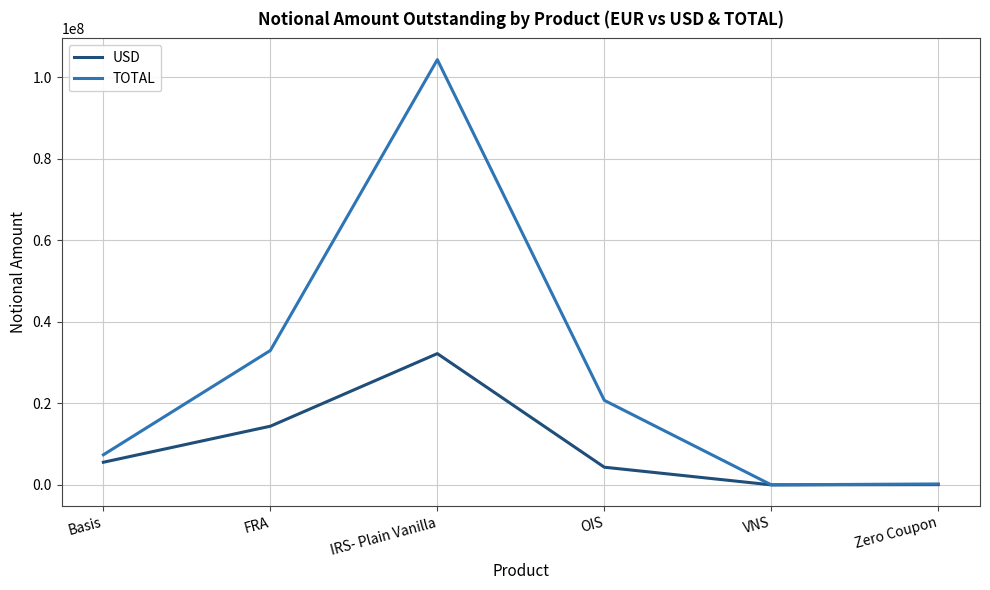

What is the sum of the USD values at FRA and OIS?

18731114